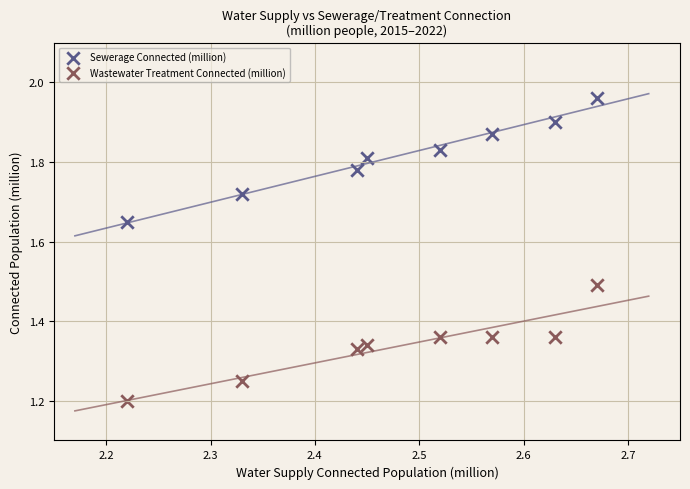

Which series reaches the minimum Y coordinate?

Wastewater Treatment Connected (million)